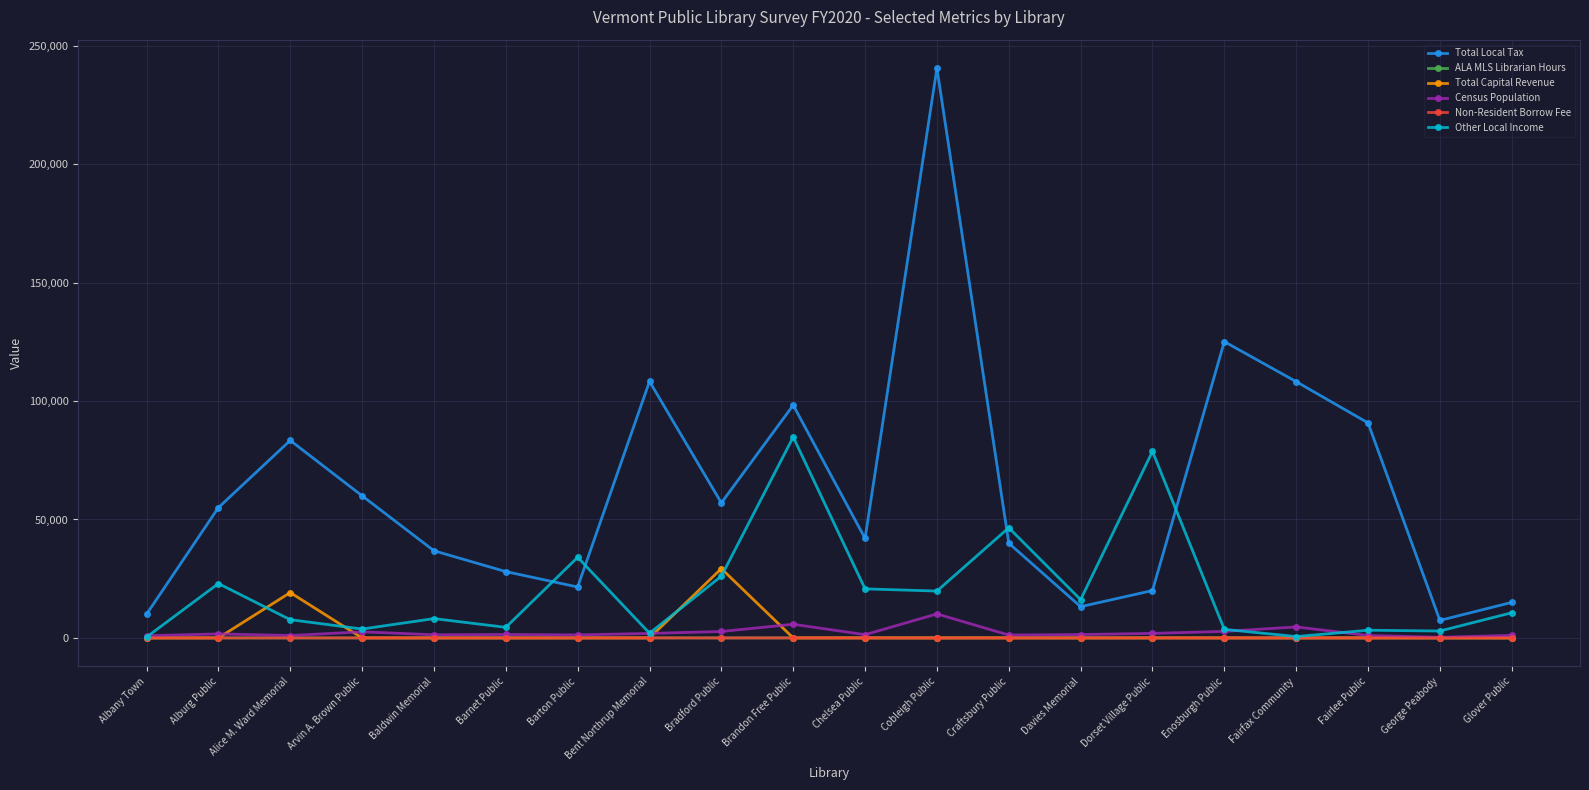

The value of Total Capital Revenue at Baldwin Memorial is 0. True or false?

True